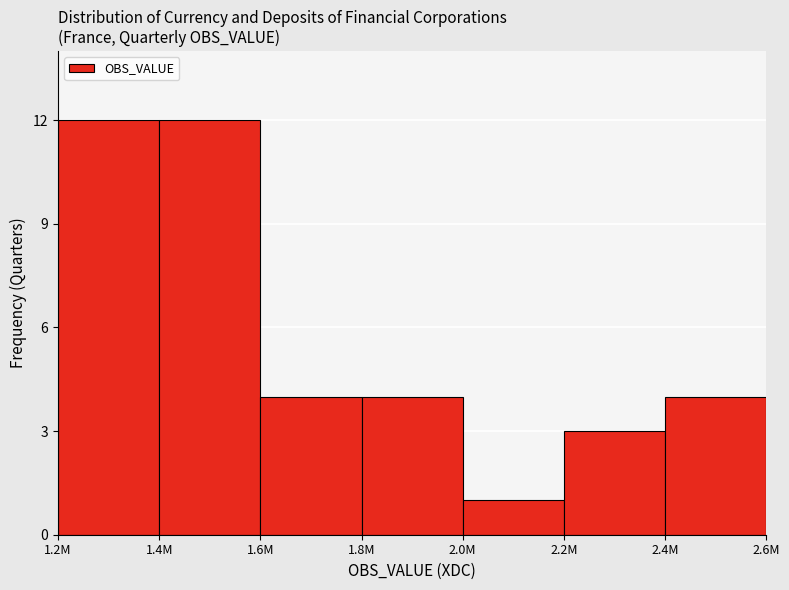

Reading left to right, extract all data points from this chart.

1.2M=12	1.4M=12	1.6M=4	1.8M=4	2.0M=1	2.2M=3	2.4M=4